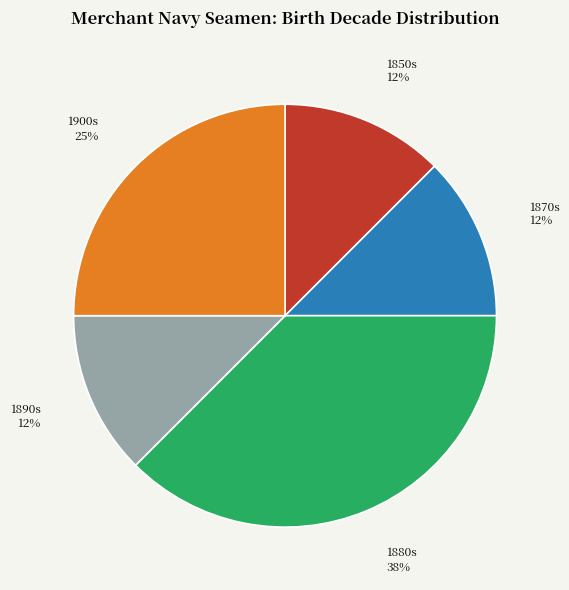

Is there a majority slice in this chart?

No